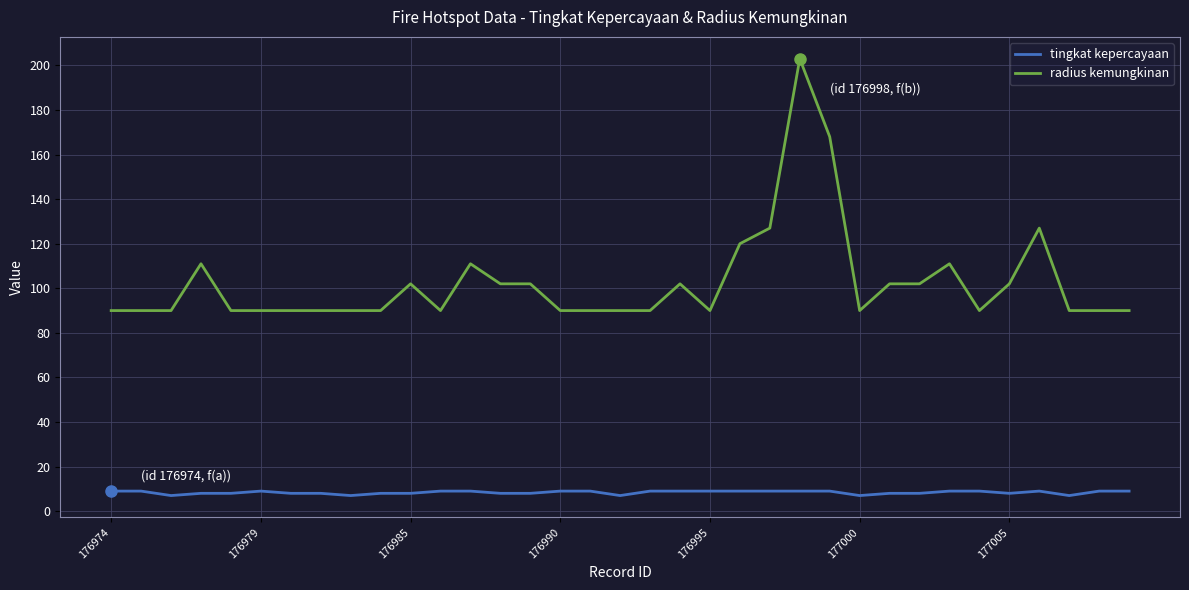

What are all the series names shown in the legend?

tingkat kepercayaan, radius kemungkinan